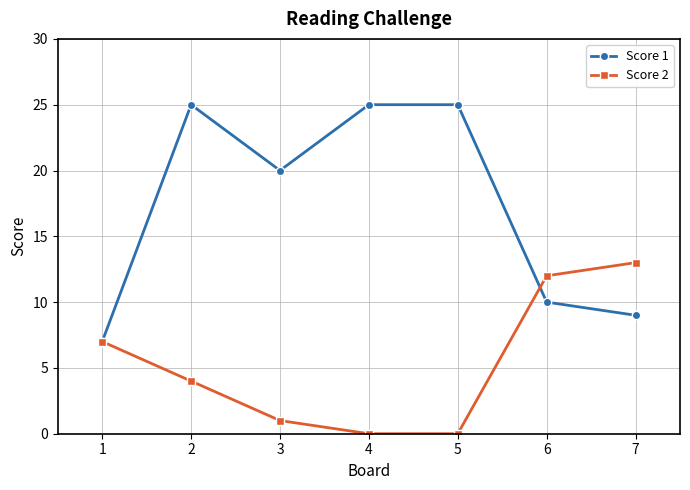

Reading left to right, transcribe all the data shown in this chart.

Score 1: 1=7	2=25	3=20	4=25	5=25	6=10	7=9
Score 2: 1=7	2=4	3=1	4=0	5=0	6=12	7=13